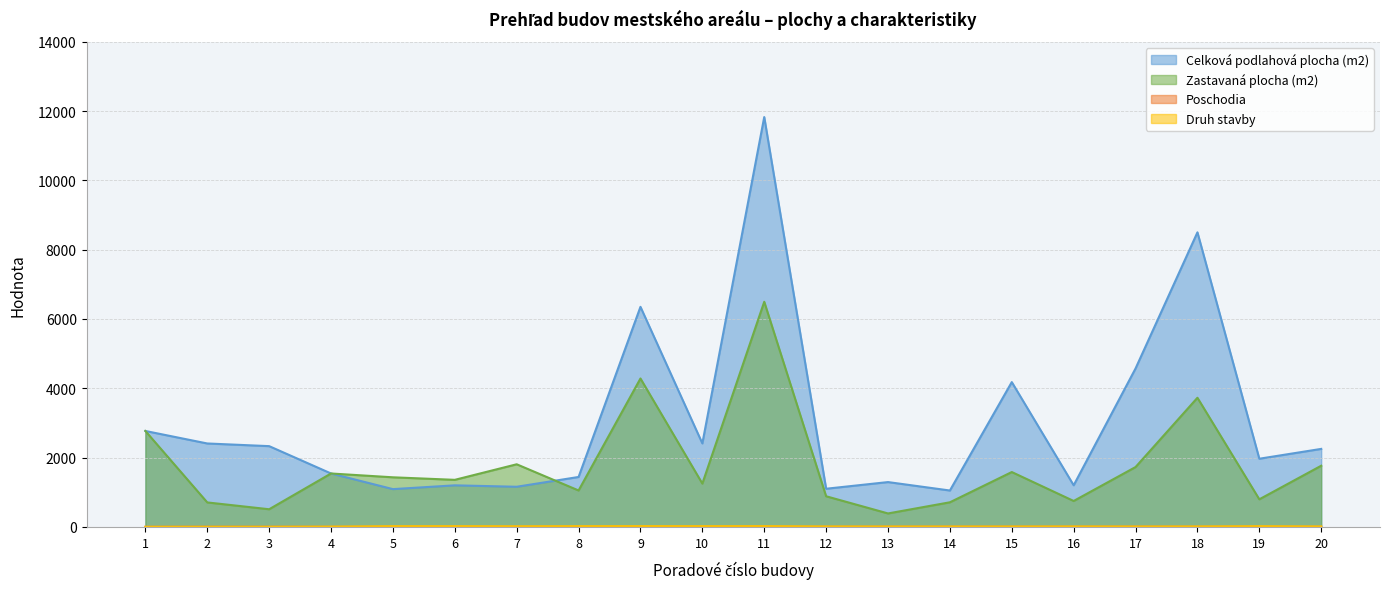

True or false: Poschodia and Celková podlahová plocha (m2) intersect in this chart.

False